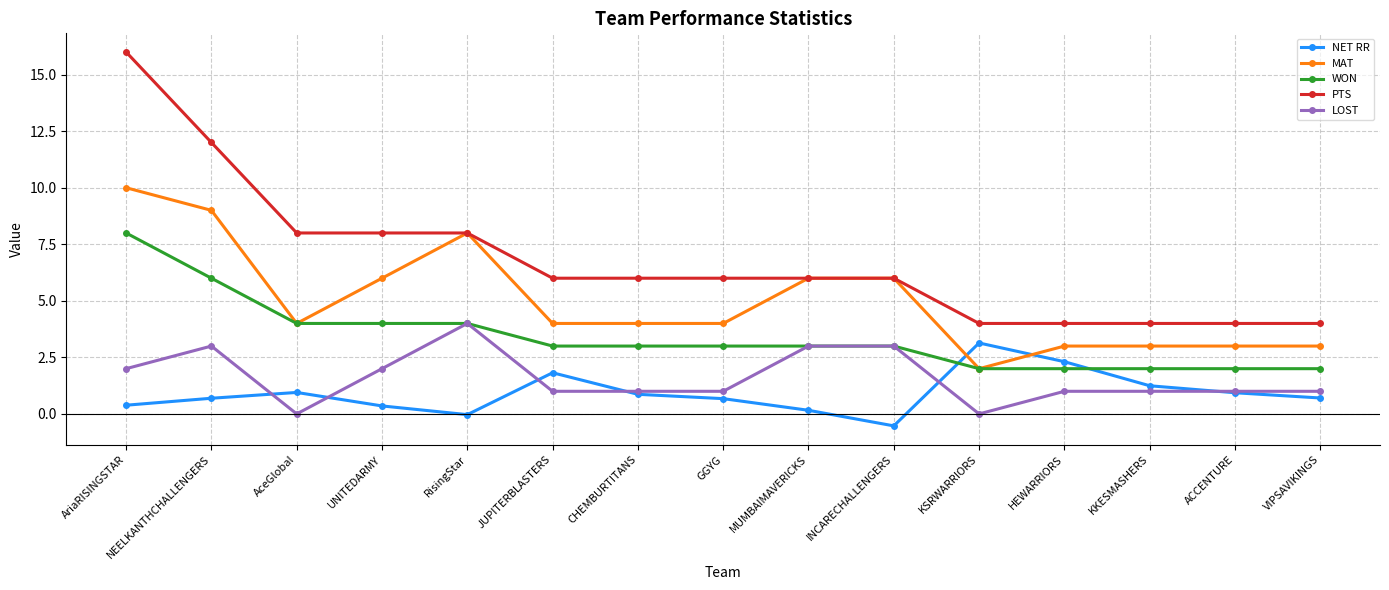

Between UNITEDARMY and INCARECHALLENGERS, which series saw the biggest shift?

PTS